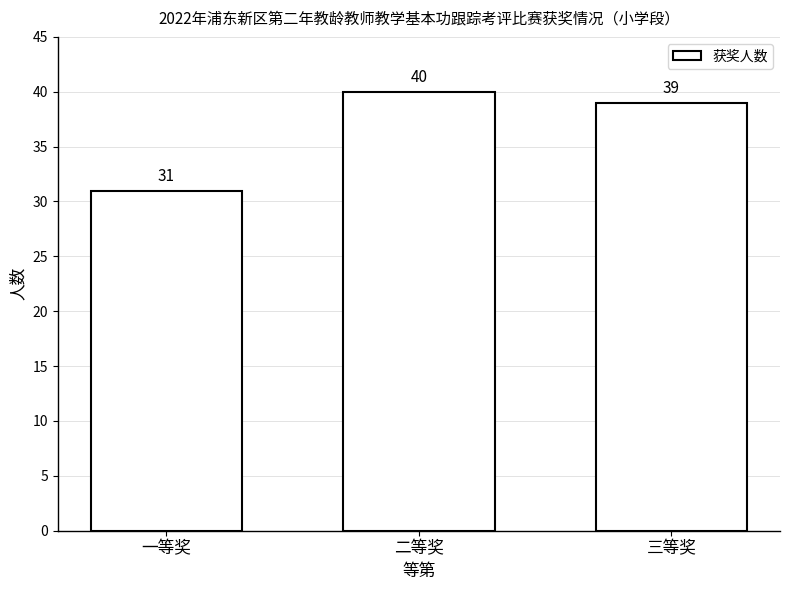

Reading left to right, list all the values displayed in this chart.

31	40	39